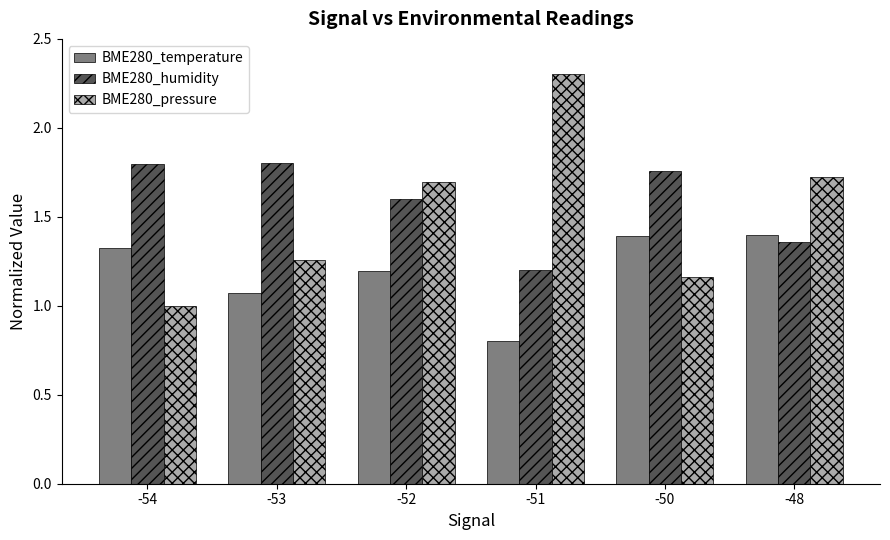

Which label corresponds to the smallest value in the chart?

-51